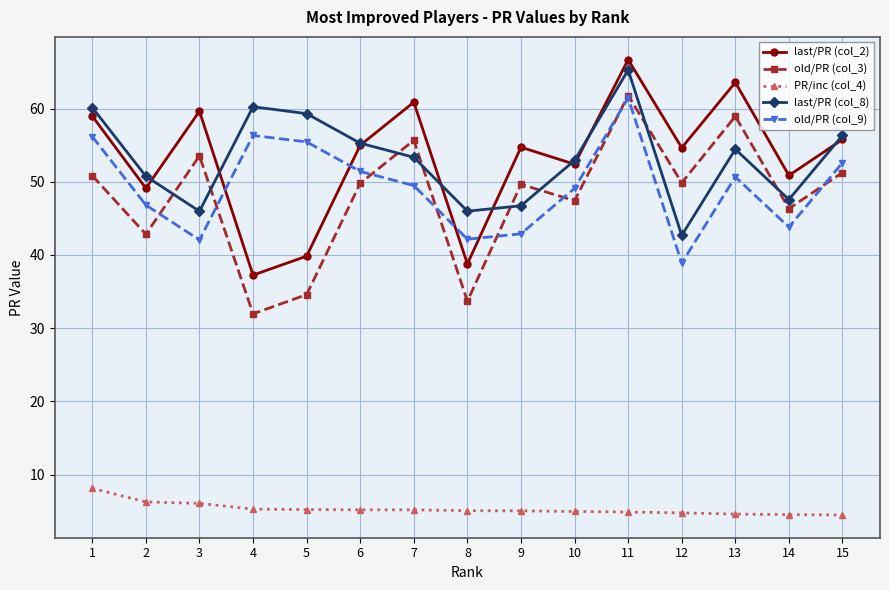

How many interior local valleys does the old/PR (col_3) series have?

6